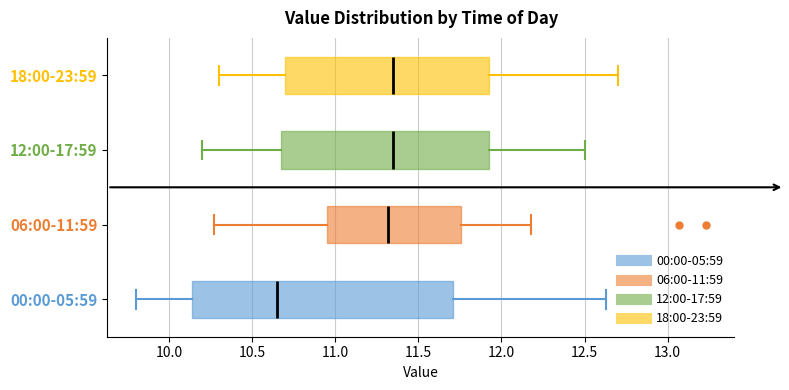

Reading bottom to top, read every box against the x-axis: the position of its median line, the range the box covers, and the ends of its whiskers. The values are not printed on the chart, so give them approximately, as read against the axis.

00:00-05:59: median 10.65, box 10.15 to 11.70, whiskers 9.80 to 12.65
06:00-11:59: median 11.30, box 10.95 to 11.75, whiskers 10.25 to 12.20
12:00-17:59: median 11.35, box 10.70 to 11.95, whiskers 10.20 to 12.50
18:00-23:59: median 11.35, box 10.70 to 11.95, whiskers 10.30 to 12.70